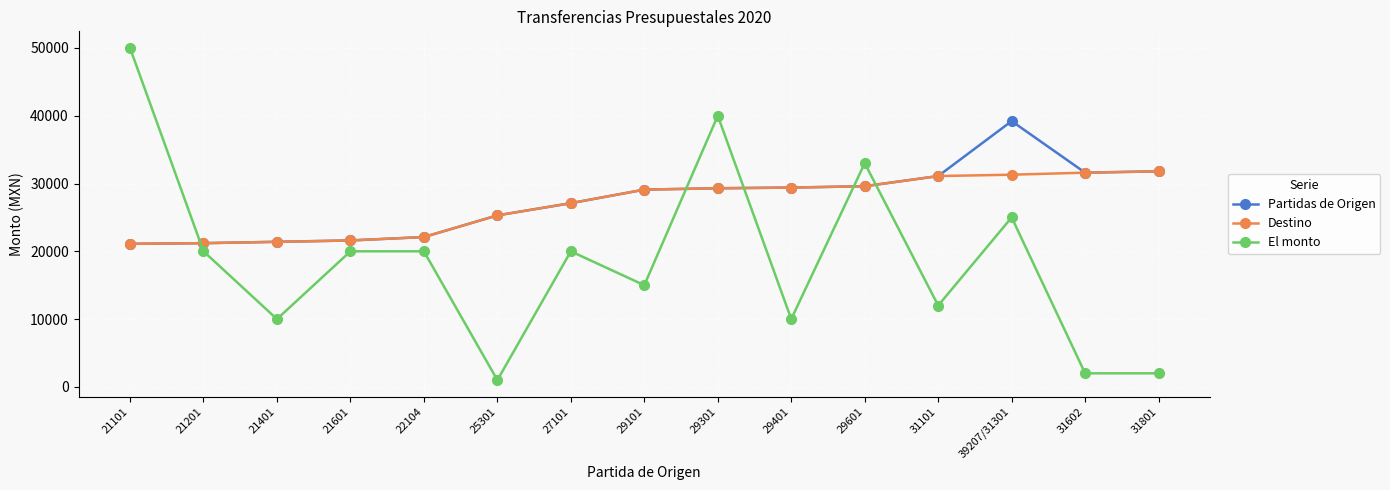

What is the value of the El monto point at the 15th from the left?

2000